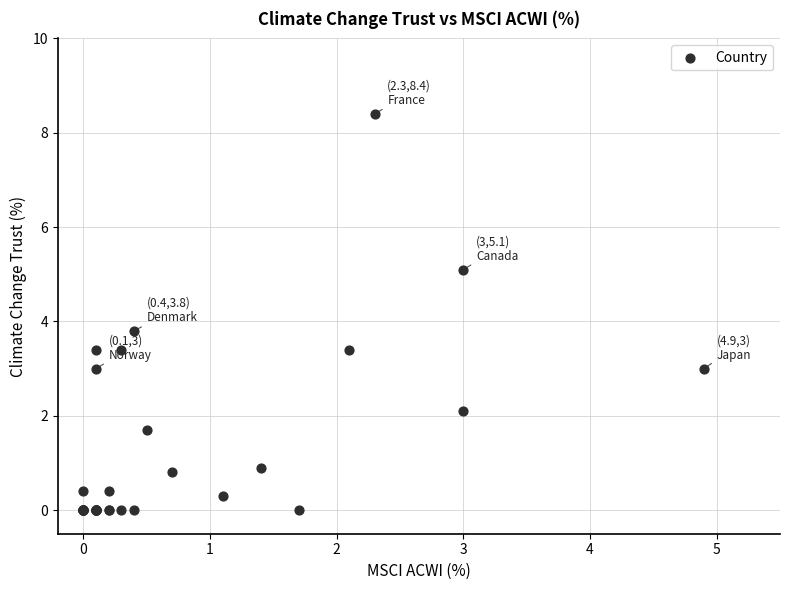

What Y value in the scatter plot is closest to 4?

3.8